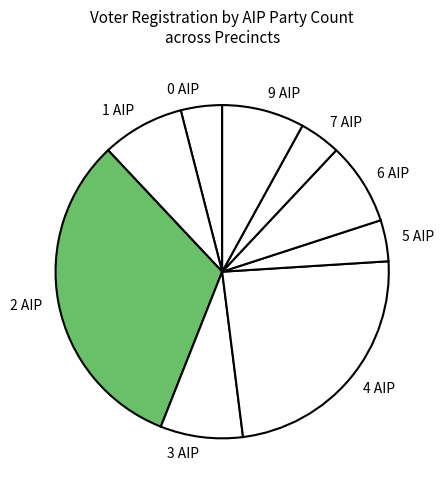

What is the ratio of the value at 4 AIP to the value at 2 AIP?

0.8